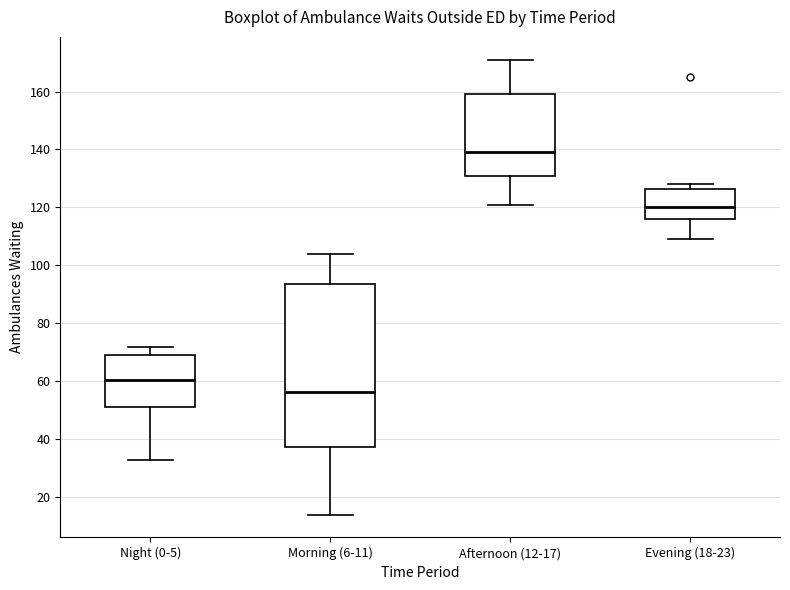

Which box's median line is the highest?

Afternoon (12-17)